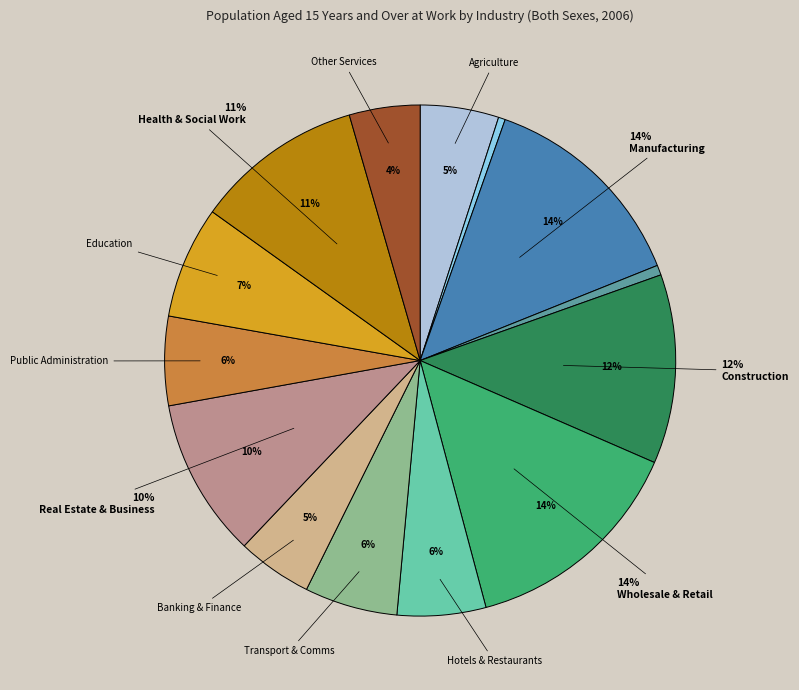

How many slices are in this pie chart?

14